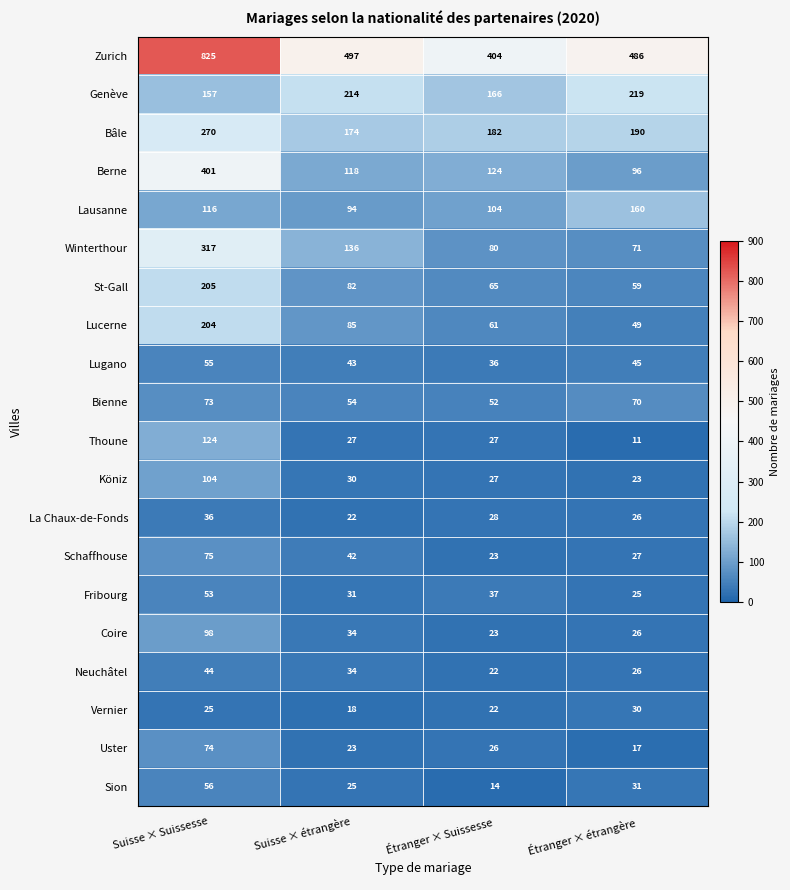

Which series has the largest total across all categories?

Zurich